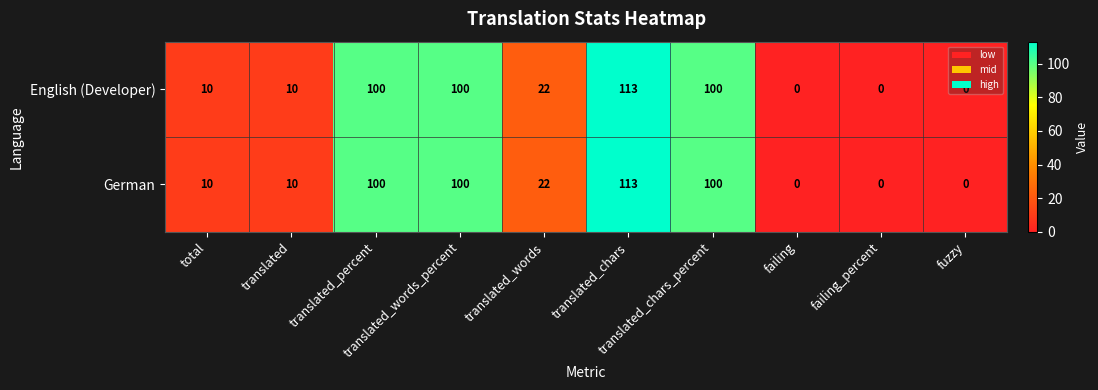

At how many categories does at least one series exceed 86?

4